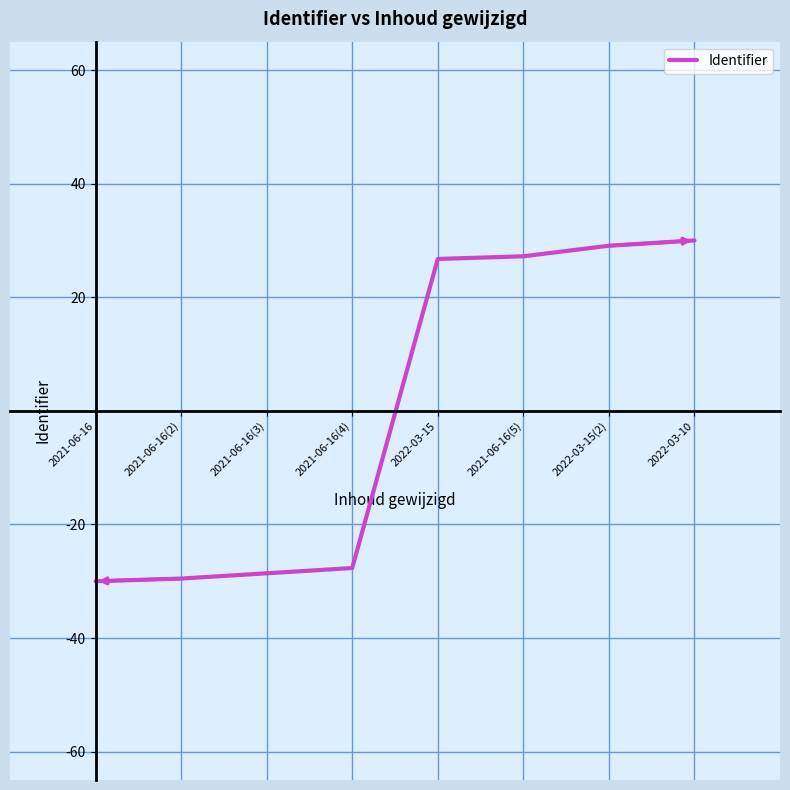

Is it true that the value at 2021-06-16 is -13.4?

False